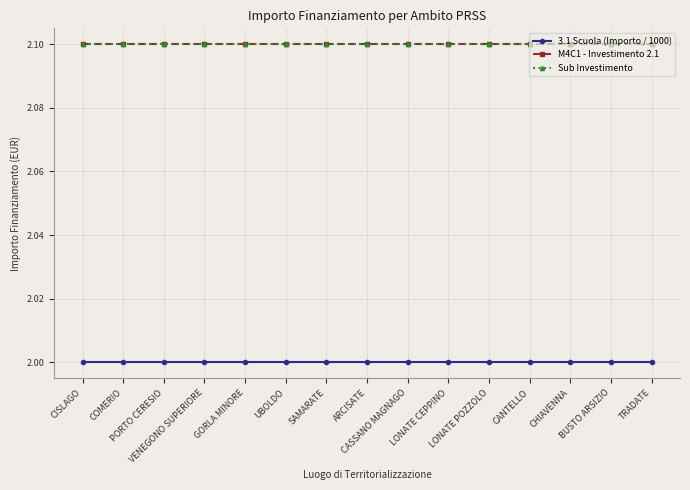

Is this an area chart (filled region under the line)?

No